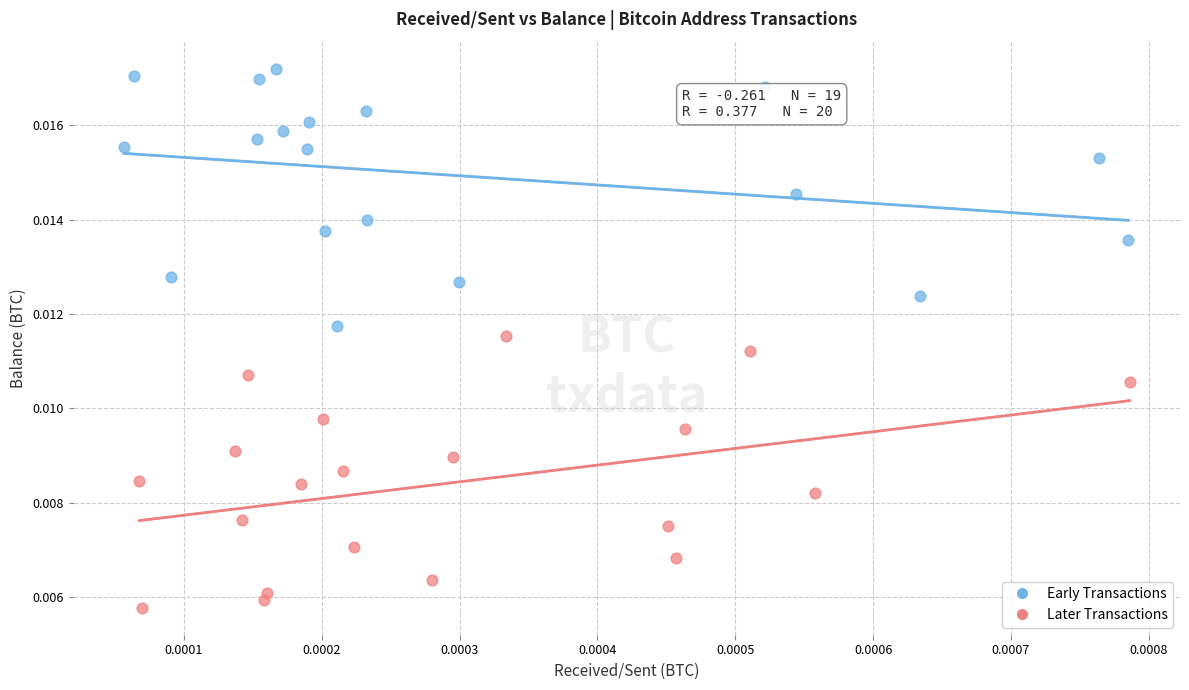

Which series reaches the maximum Y coordinate?

Early Transactions